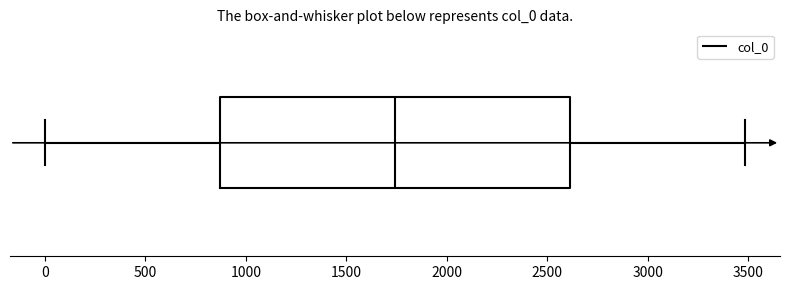

Read this box plot against the x-axis: the position of the median line, the range covered by the box, and the ends of both whiskers. The values are not printed on the chart, so give them approximately, as read against the axis.

median 1750, box 850 to 2600, whiskers 0 to 3500